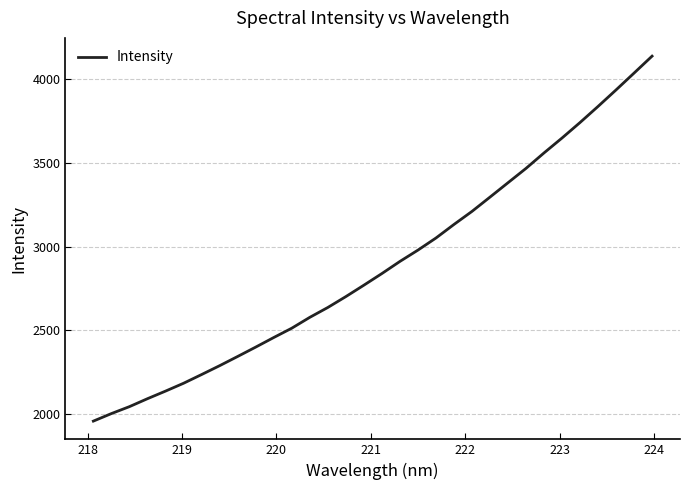

What is the difference between the maximum and minimum values?

2176.1